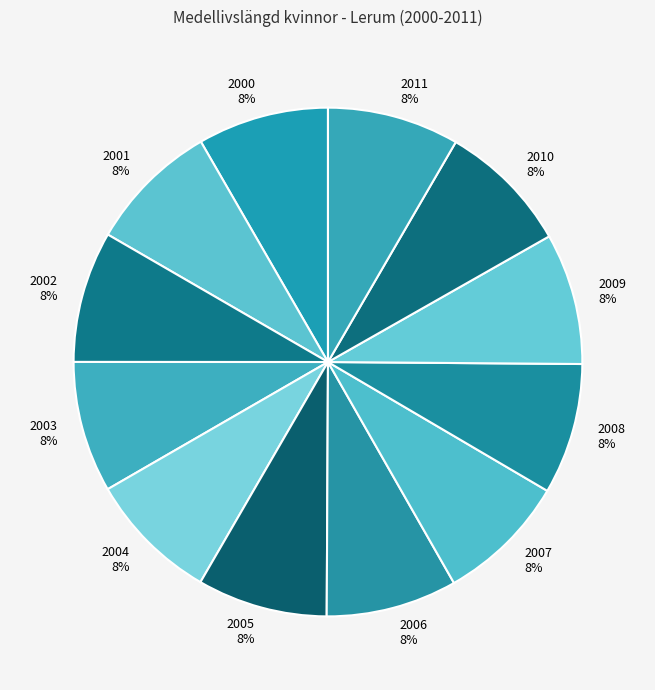

What is the ratio of the value at 2003 8% to the value at 2011 8%?

1.0